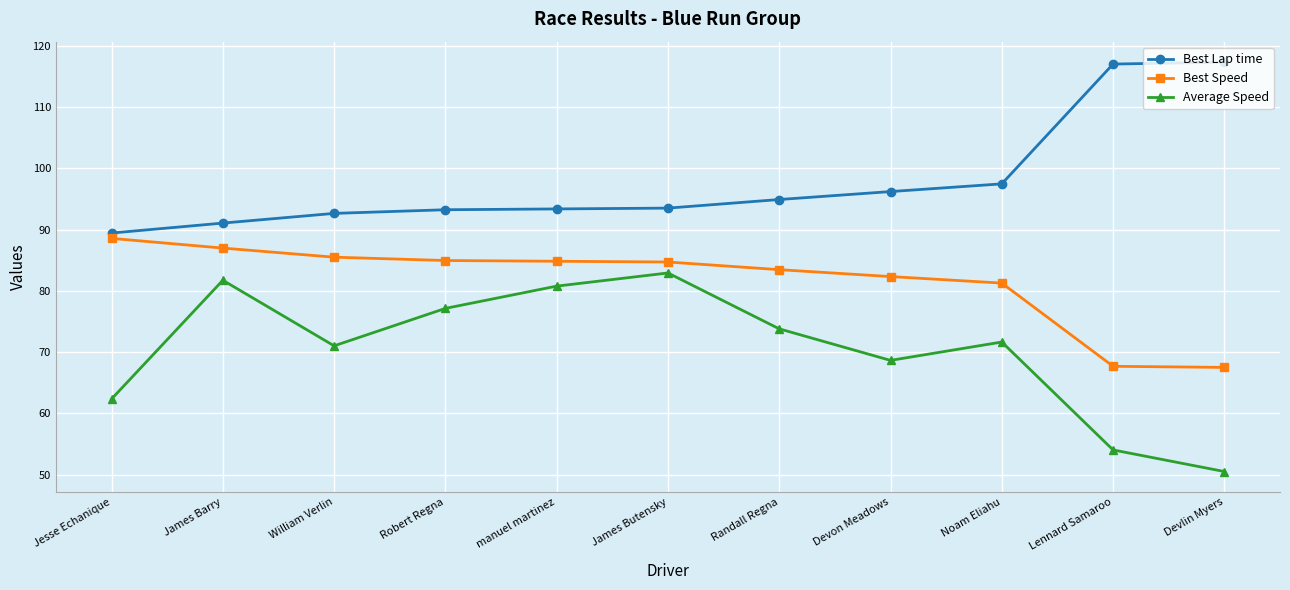

What is the sum of all Best Speed values?

897.8